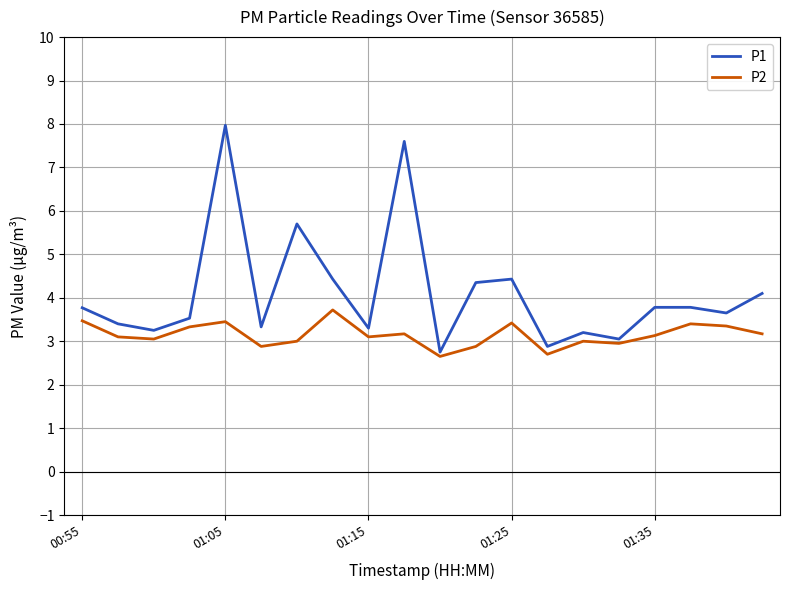

How many values in the P1 series exceed 3?

18